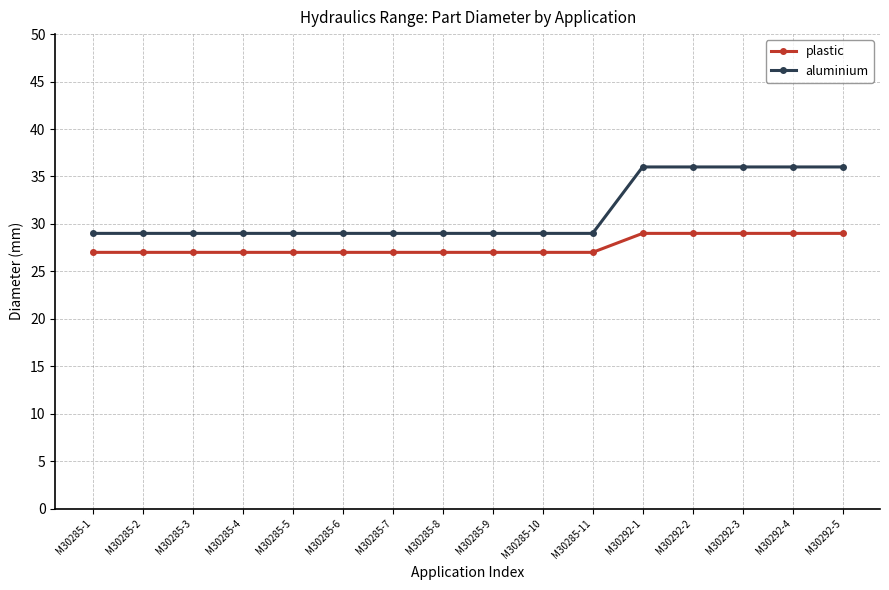

The value of plastic at M30285-3 is 41. True or false?

False